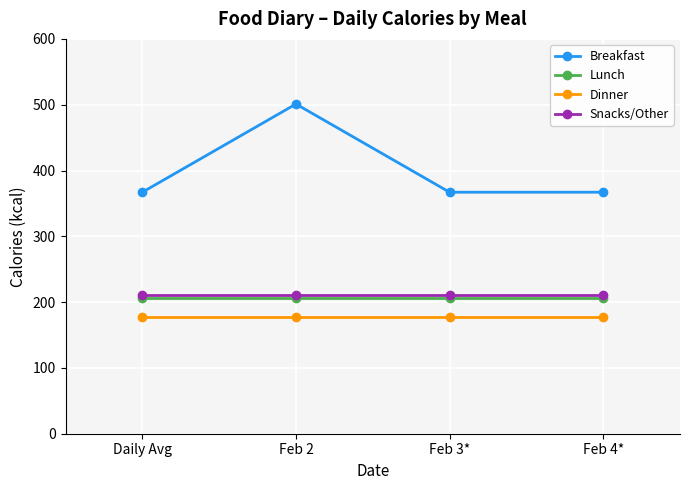

What is the spread (max minus min) of values at Feb 2?

324